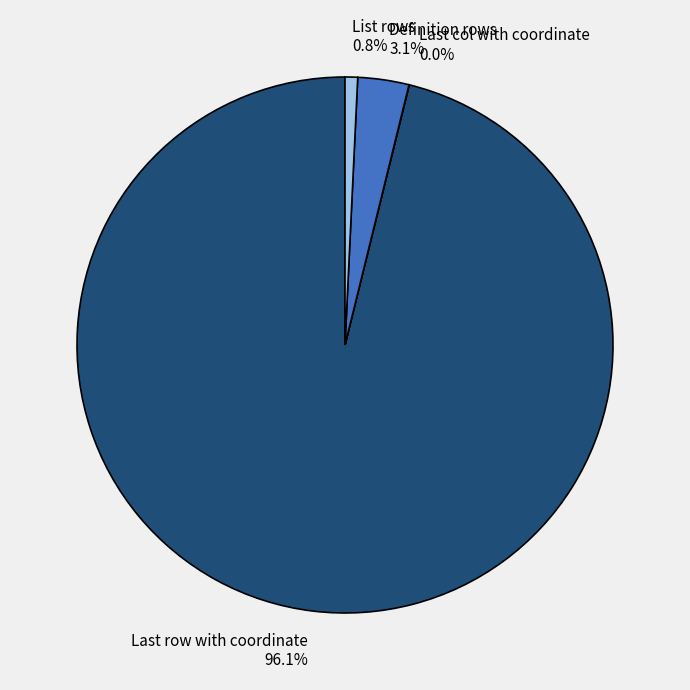

To the nearest percent, what percentage of the pie is Definition rows?

3%